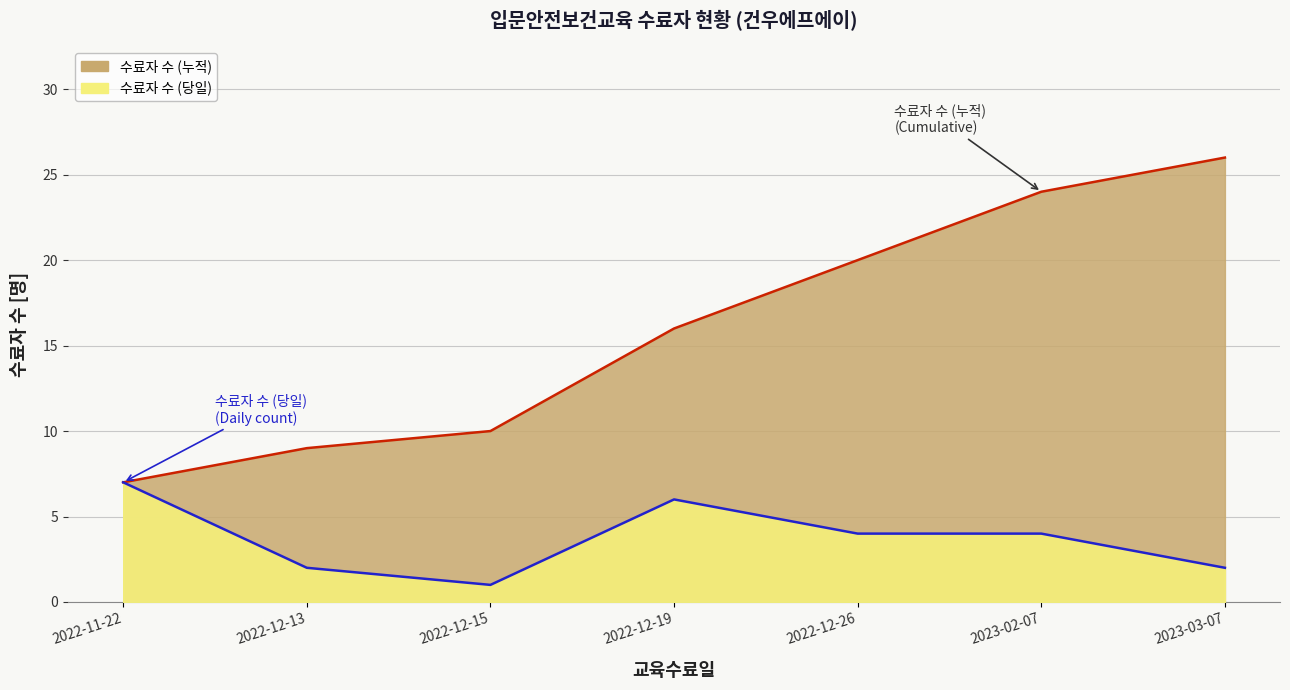

What is the minimum value for 수료자 수 (당일)?

1